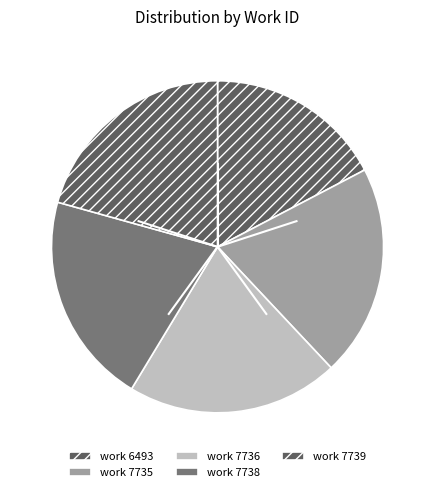

Does work 7736 account for over 50% of the chart?

No